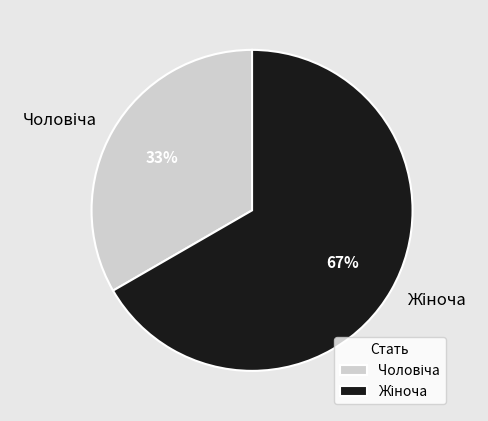

Is there a majority slice in this chart?

Yes